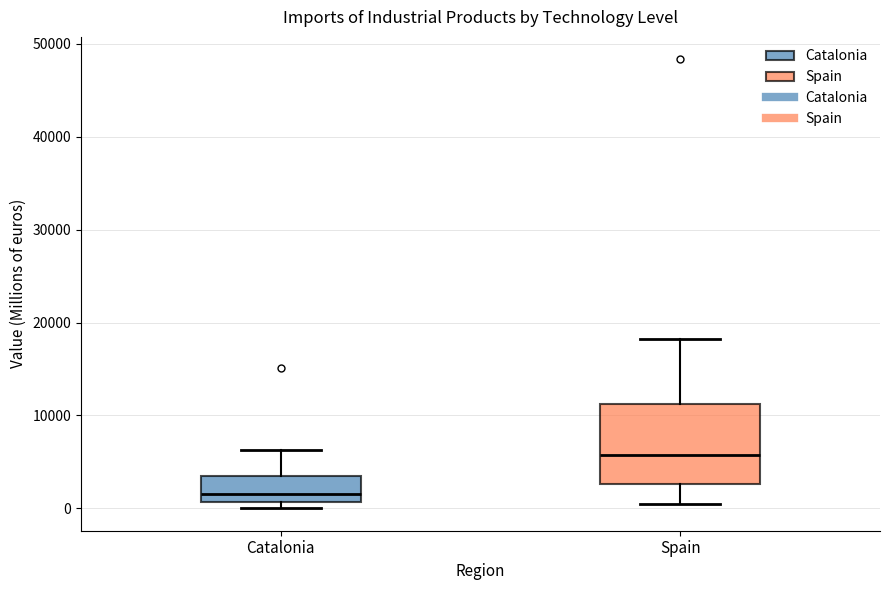

Which box is the tallest, from its lower edge to its upper edge?

Spain